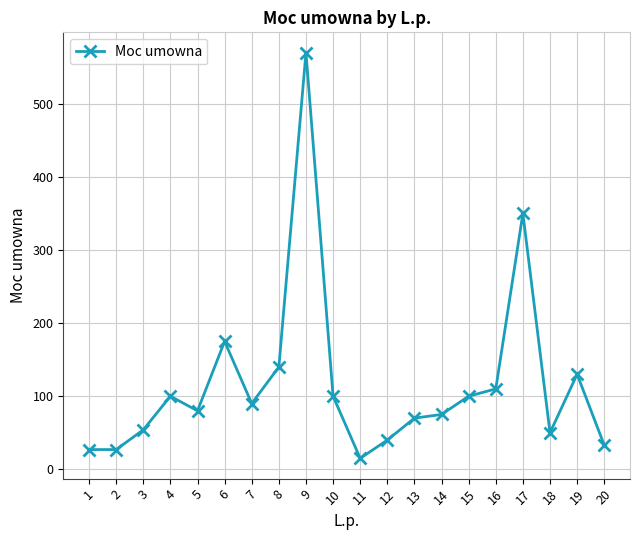

How many data points does each series have?

20